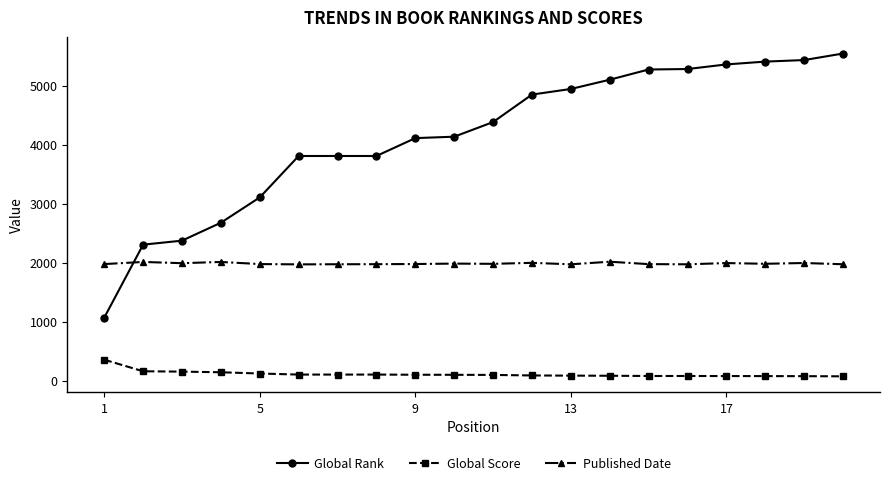

What is the smallest value displayed?

72